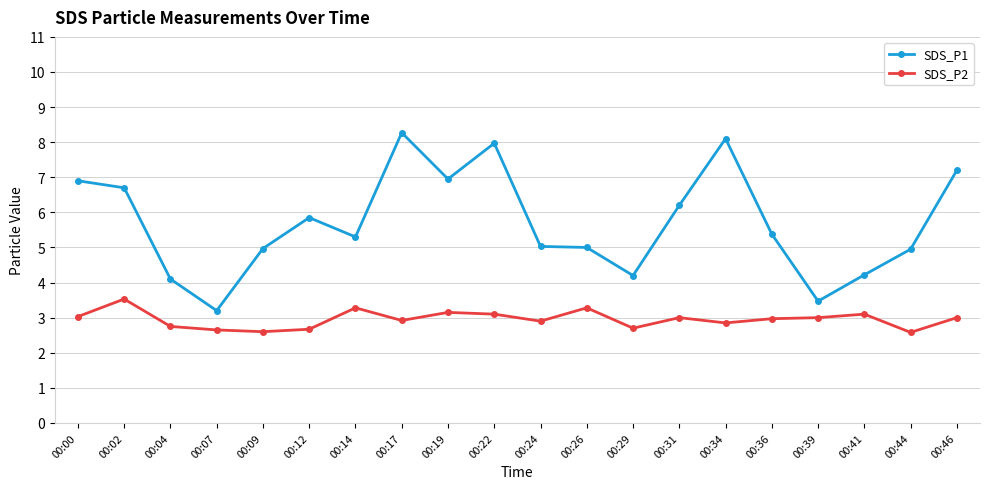

What is the difference between the maximum and minimum values in the SDS_P1 series?

5.1